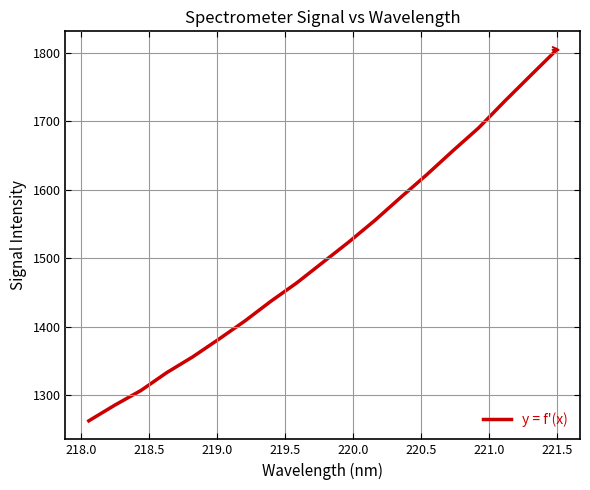

What is the greatest value displayed?

1804.0